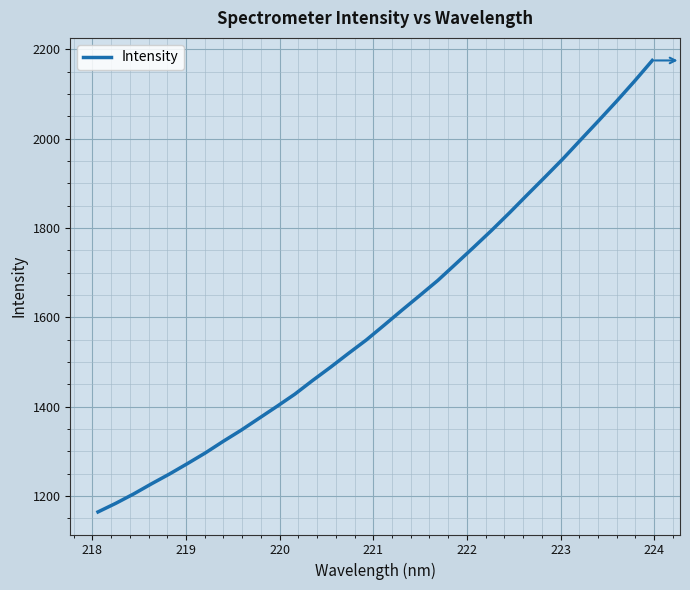

What is the sum of all values?

51296.5